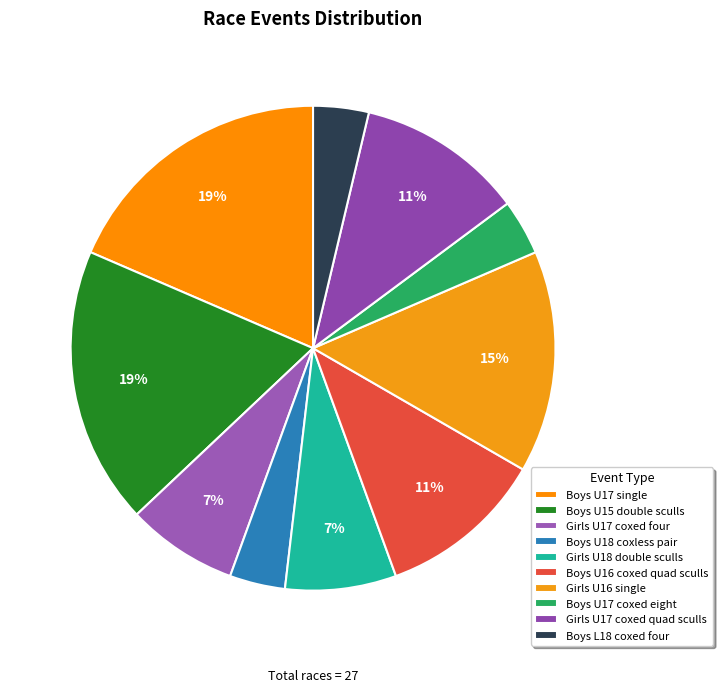

To the nearest percent, what is the difference between the largest and smallest slice percentages?

15%